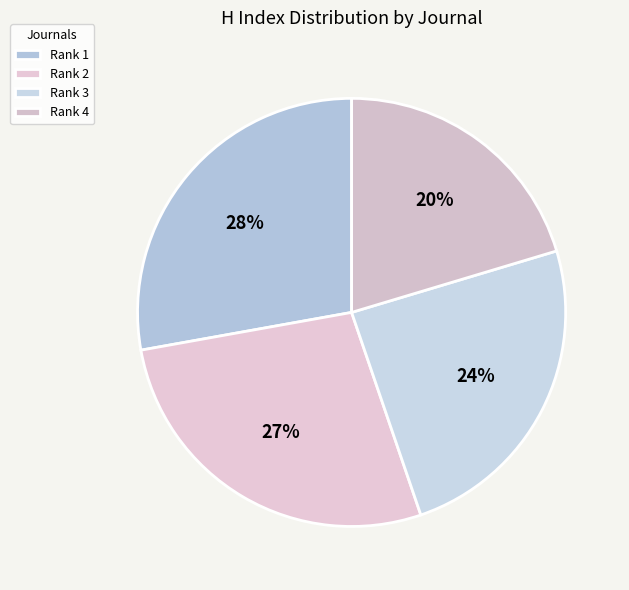

To the nearest percent, what is the average slice percentage?

25%